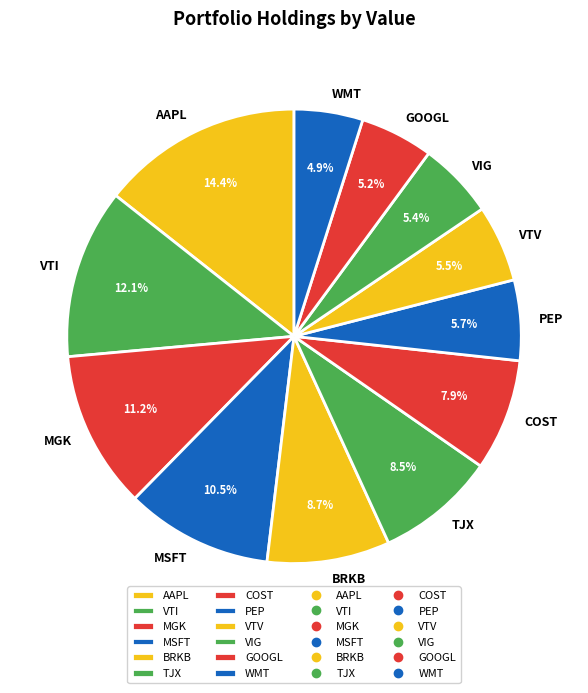

To the nearest percent, what percentage of the pie is PEP?

6%